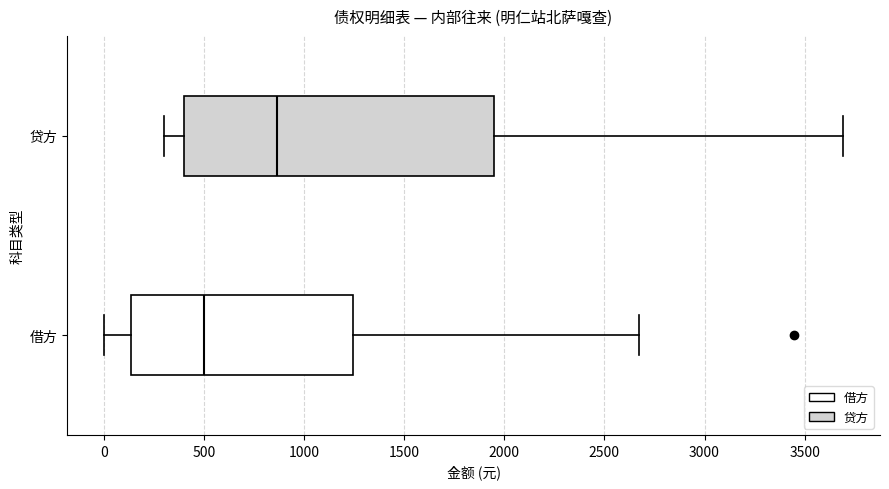

Comparing the boxes themselves (not the whiskers), which one is the widest?

贷方